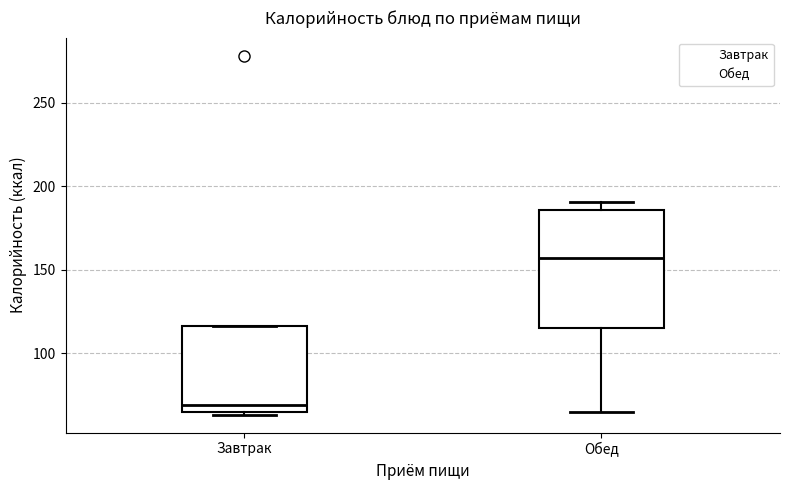

Reading left to right, read every box against the y-axis: the position of its median line, the range the box covers, and the ends of its whiskers. The values are not printed on the chart, so give them approximately, as read against the axis.

Завтрак: median 70, box 65 to 115, whiskers 65 (just below the box's lower edge) to 115
Обед: median 155, box 115 to 185, whiskers 65 to 190